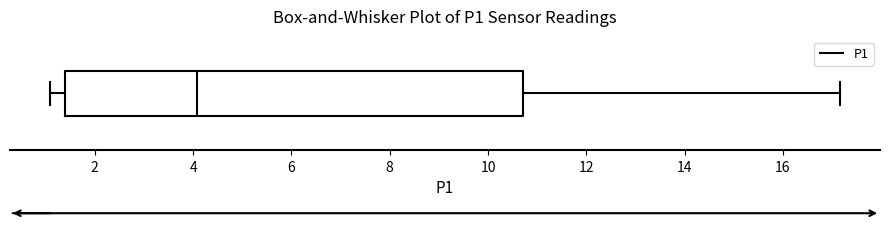

Transcribe this box plot: give where the median line is, the range the box spans, and where the two whiskers end, as read against the x-axis. The values are not printed on the chart, so give them approximately, as read against the axis.

median 4.0, box 1.4 to 10.8, whiskers 1.0 to 17.2